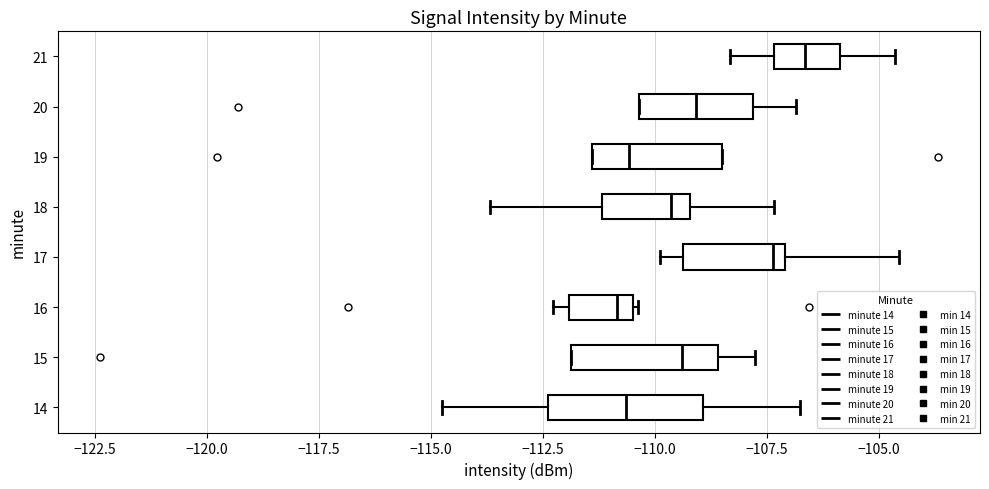

Reading bottom to top, transcribe this box plot: for each box, give where its median line is, the range the box spans, and where its two whiskers end, as read against the x-axis. The values are not printed on the chart, so give them approximately, as read against the axis.

14: median -110.5, box -112.5 to -109.0, whiskers -115.0 to -107.0
15: median -109.5, box -112.0 to -108.5, whiskers -112.0 to -108.0
16: median -111.0, box -112.0 to -110.5, whiskers -112.5 to -110.5
17: median -107.5, box -109.5 to -107.0, whiskers -110.0 to -104.5
18: median -109.5, box -111.0 to -109.0, whiskers -113.5 to -107.5
19: median -110.5, box -111.5 to -108.5, whiskers -111.5 to -108.5
20: median -109.0, box -110.5 to -108.0, whiskers -110.5 to -107.0
21: median -106.5, box -107.5 to -106.0, whiskers -108.5 to -104.5